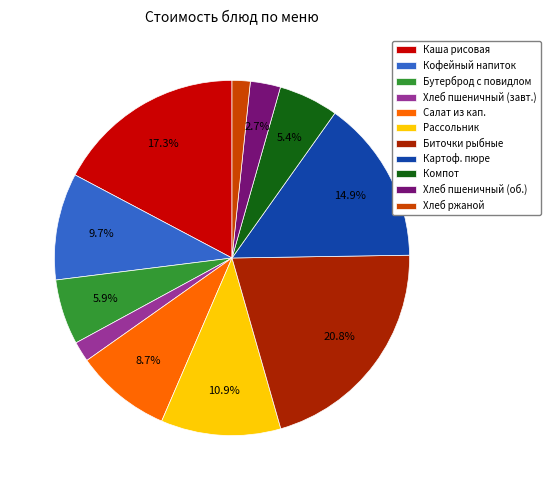

Combined, do Салат из кап. and Компот account for over 50%?

No